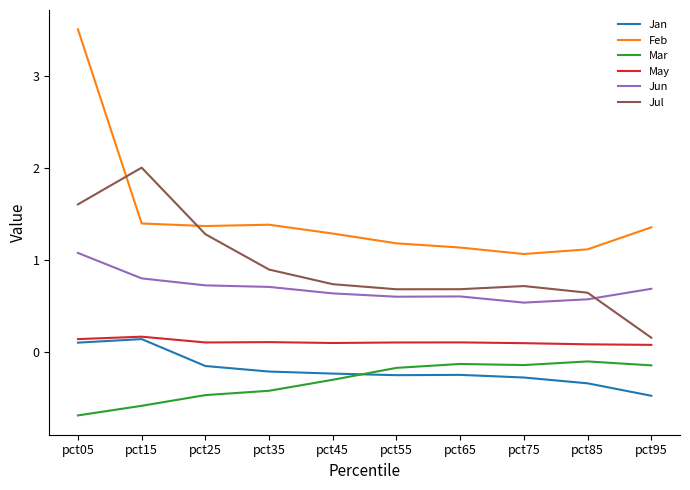

Where does the Jan series first go above 0?

pct05